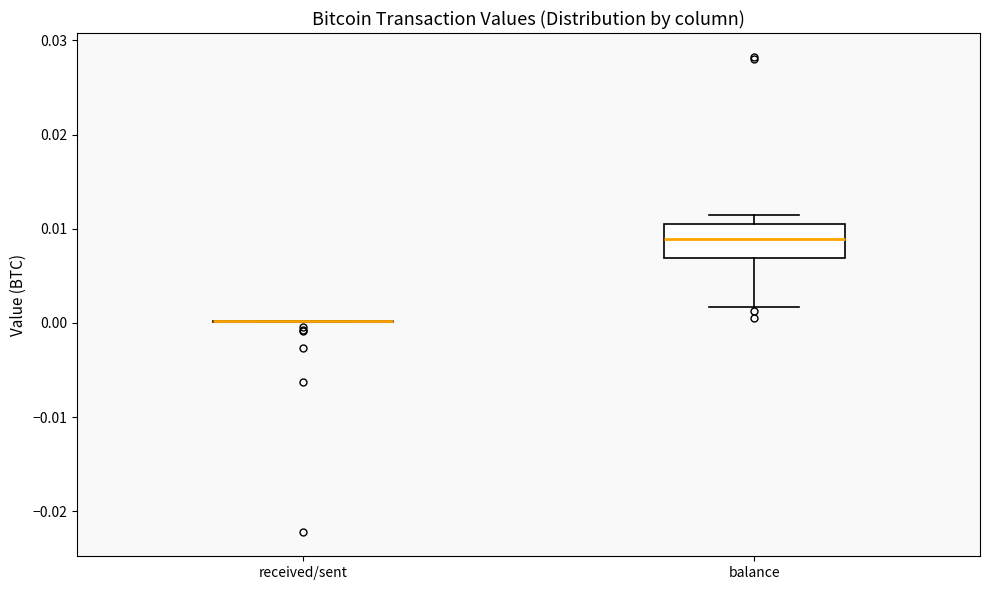

Comparing the boxes themselves (not the whiskers), which one is the tallest?

balance